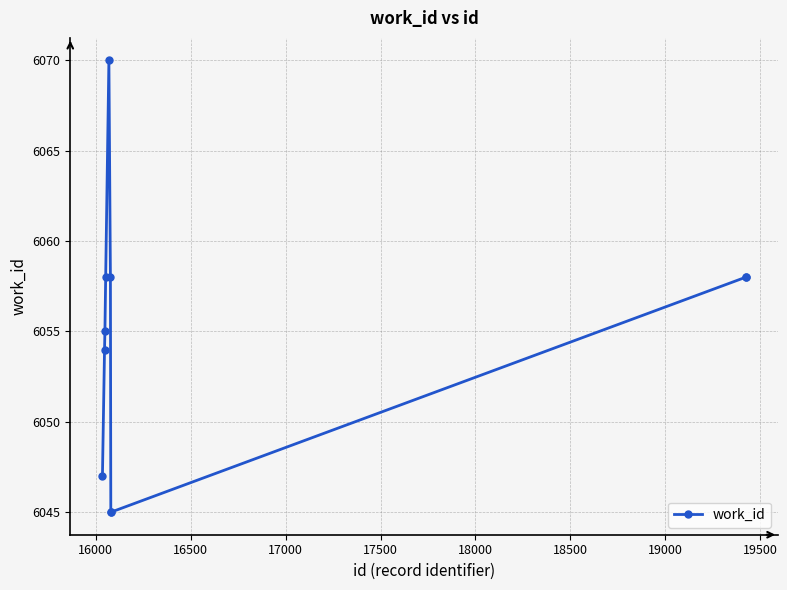

What is the maximum value shown in the chart?

6070